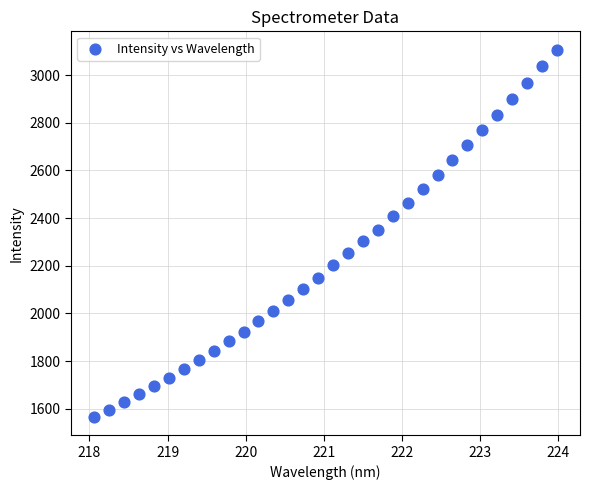

What is the range of Y values (max minus min)?

1539.9